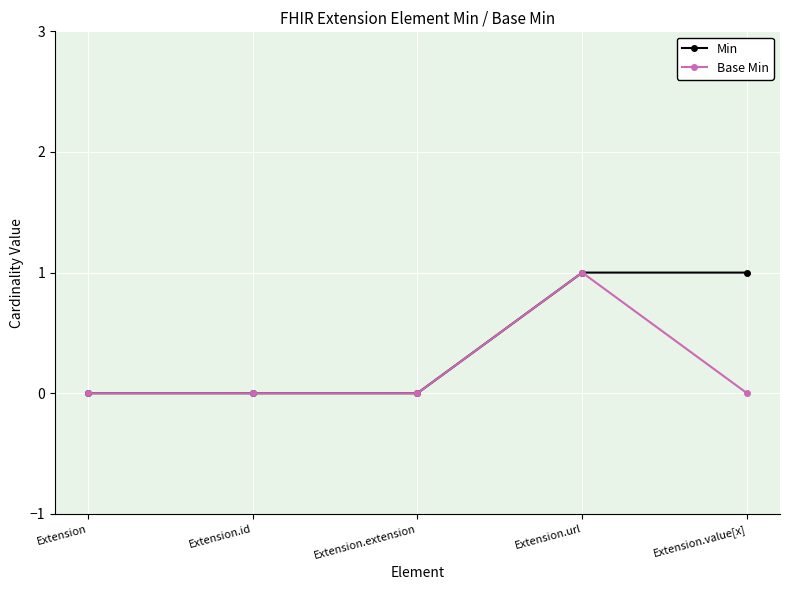

True or false: Min has a value of 0 at Extension.url.

False